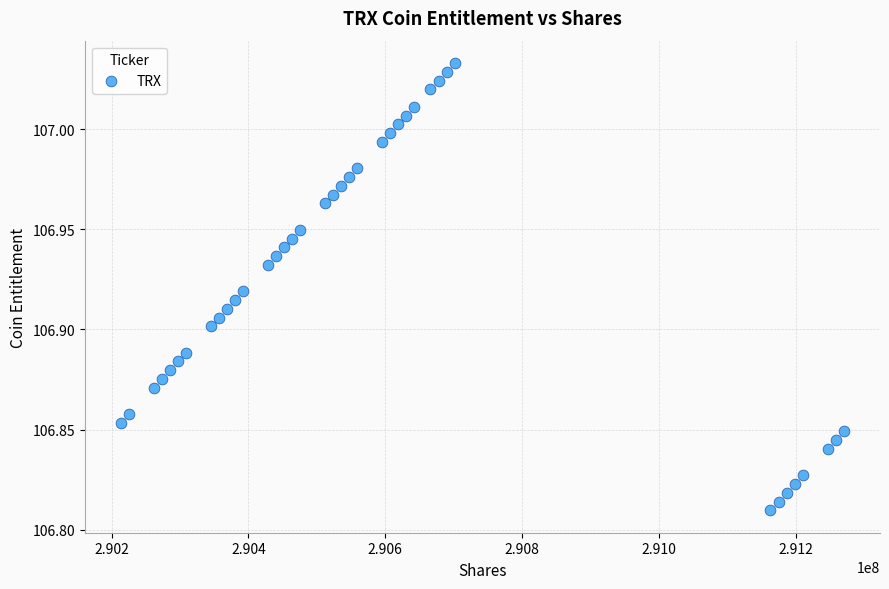

What is the range of X values (max minus min)?

1056596.1